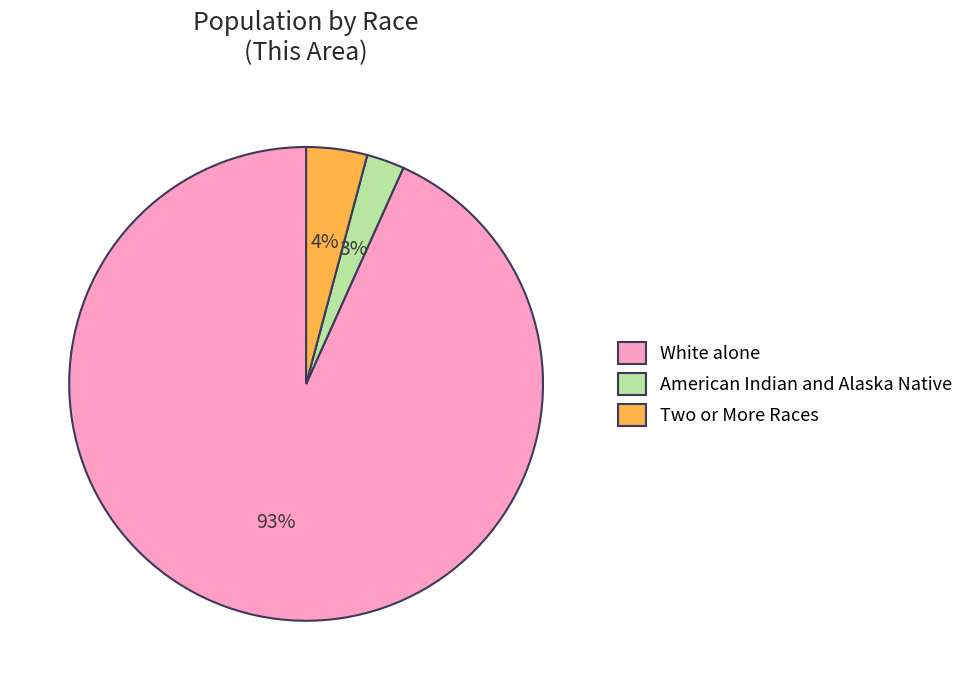

Rank the categories by value from highest to lowest.

White alone, Two or More Races, American Indian and Alaska Native